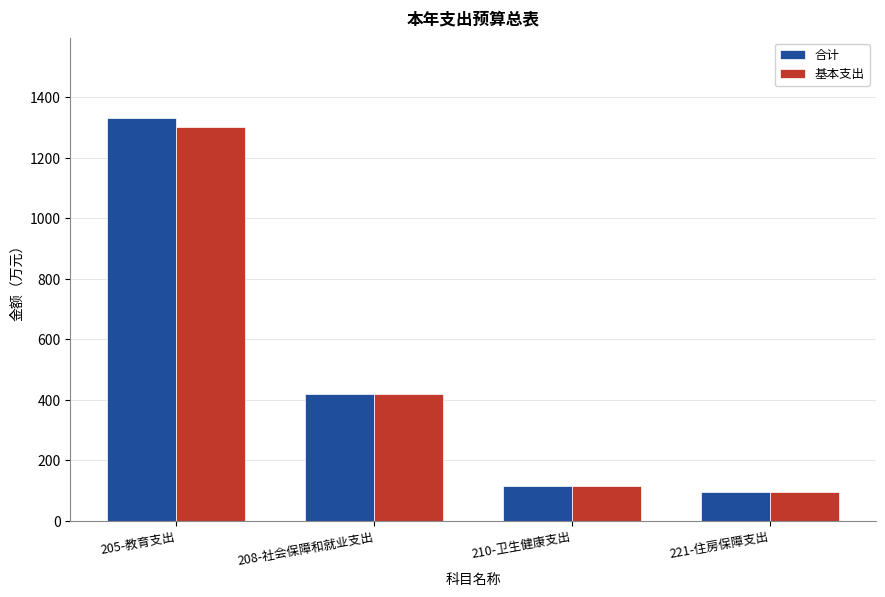

At which label is 基本支出 closest to 699?

208-社会保障和就业支出